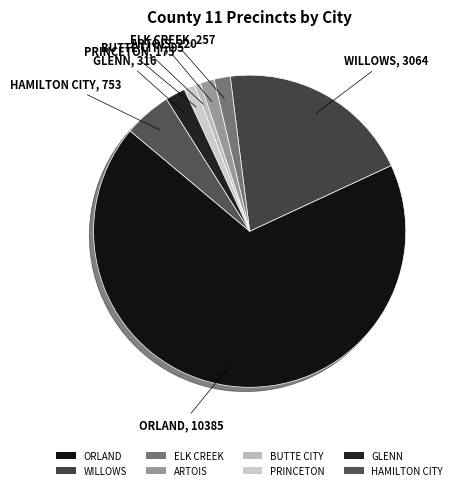

Combined, do ELK CREEK and GLENN account for over 50%?

No